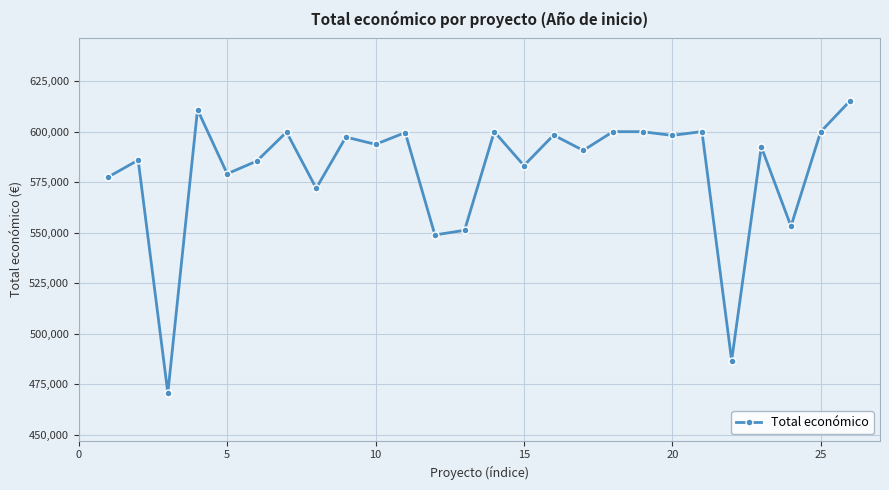

What is the greatest value displayed?

615375